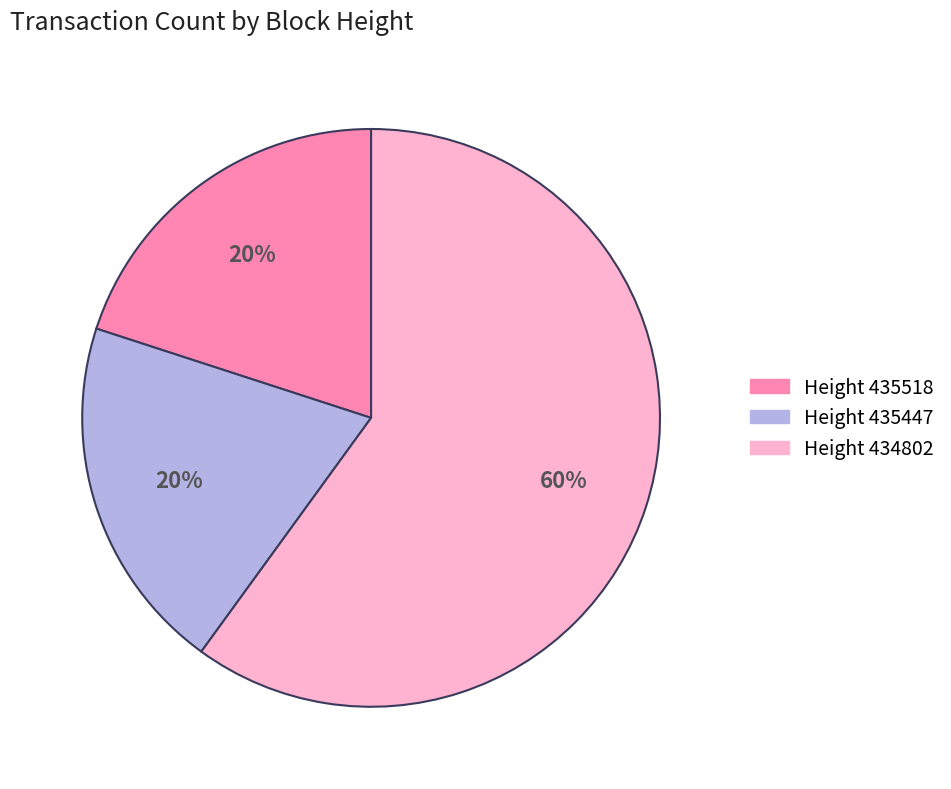

Does any single category account for the majority?

Yes